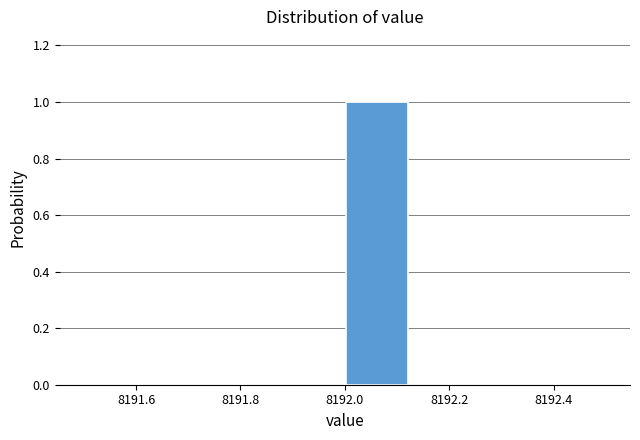

What is the height of the bar covering 8192.000 to 8192.125 on the x-axis? Neither the bar edges nor the heights are printed on the chart, so give them approximately, as read against the axes.

1